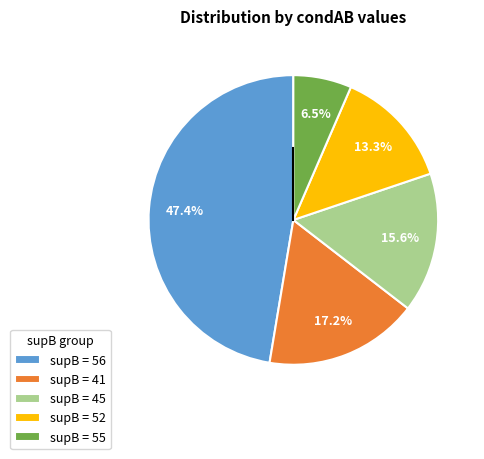

Rank the categories by value from lowest to highest.

supB = 55, supB = 52, supB = 45, supB = 41, supB = 56